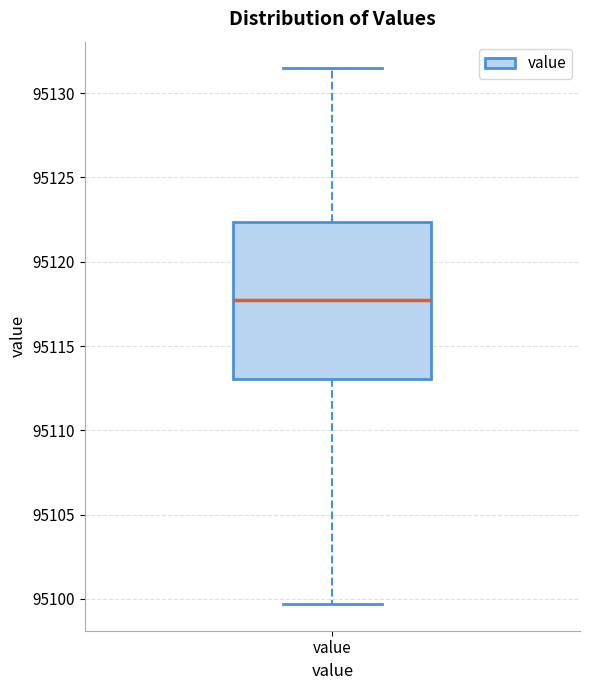

Read this box plot against the y-axis: the position of the median line, the range covered by the box, and the ends of both whiskers. The values are not printed on the chart, so give them approximately, as read against the axis.

median 95117.5, box 95113.0 to 95122.5, whiskers 95099.5 to 95131.5